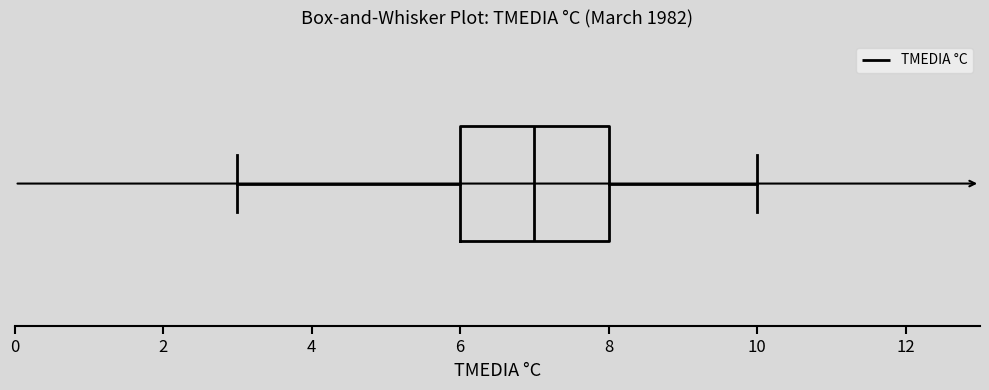

Read this box plot against the x-axis: the position of the median line, the range covered by the box, and the ends of both whiskers. The values are not printed on the chart, so give them approximately, as read against the axis.

median 7, box 6 to 8, whiskers 3 to 10